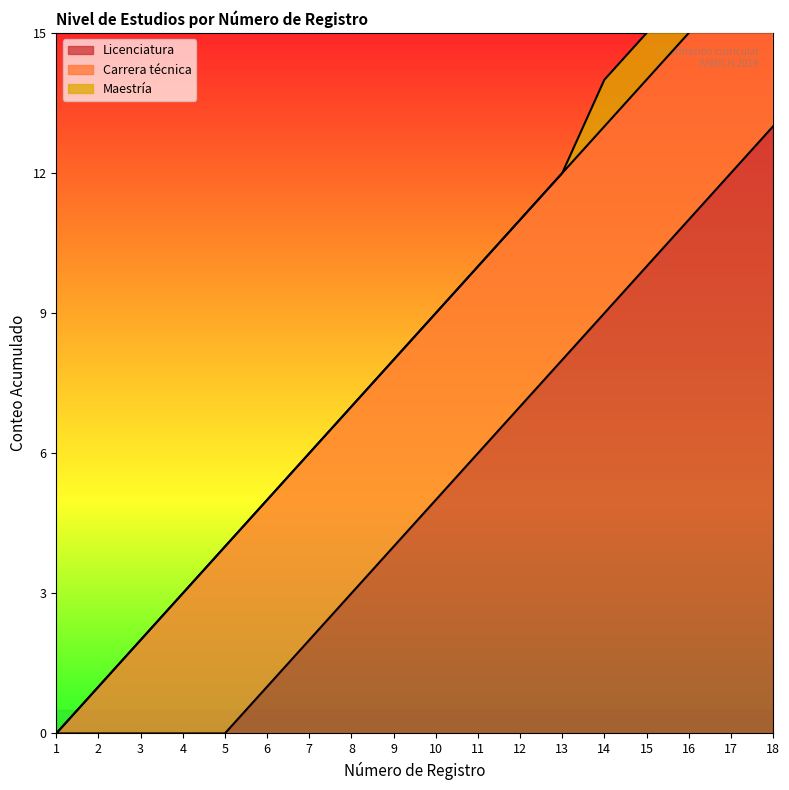

Rank the series at 14 from highest to lowest value.

Licenciatura, Carrera técnica, Maestría